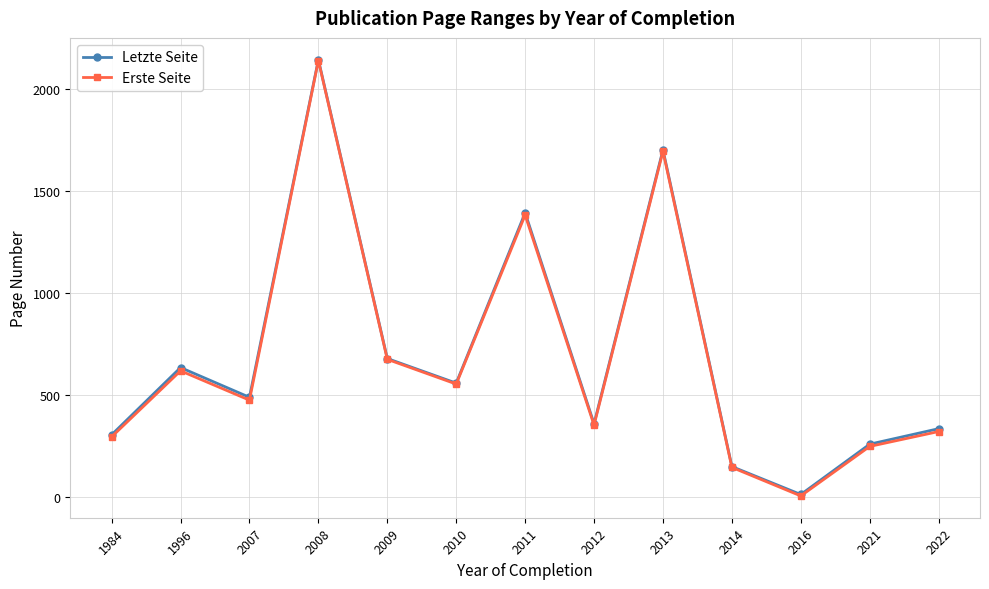

Rank the categories by Letzte Seite value from lowest to highest.

2016, 2014, 2021, 1984, 2022, 2012, 2007, 2010, 1996, 2009, 2011, 2013, 2008